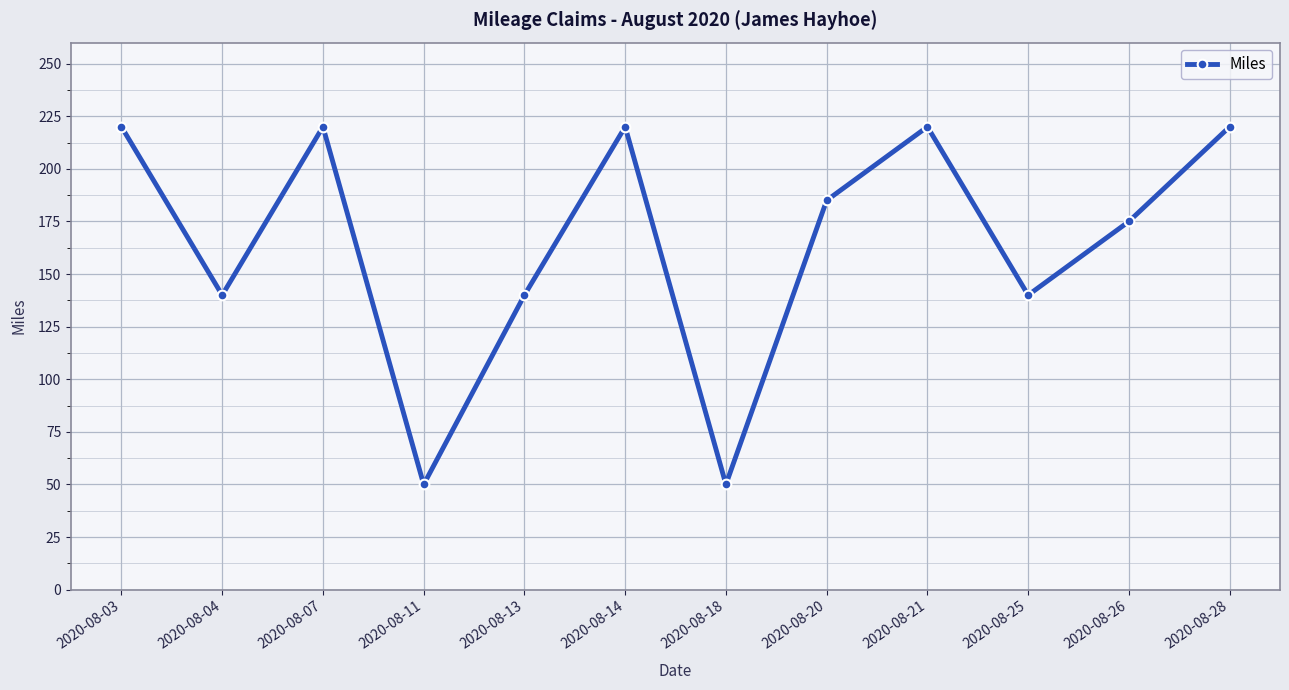

Reading left to right, what are all the values shown in this chart?

220	140	220	50	140	220	50	185	220	140	175	220